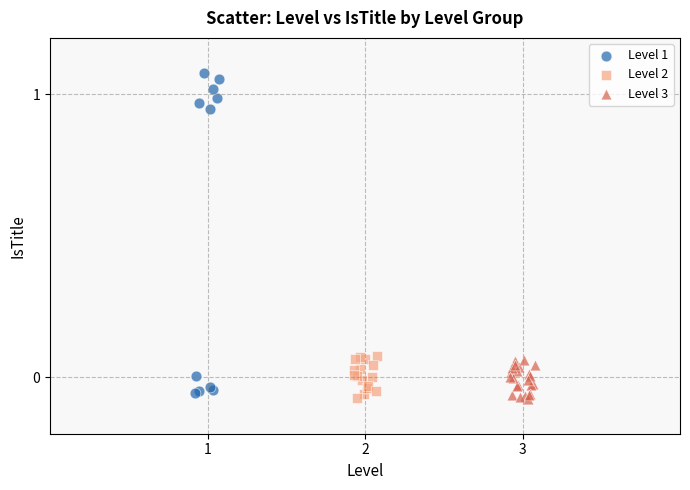

Which series contains the highest Y value?

Level 1